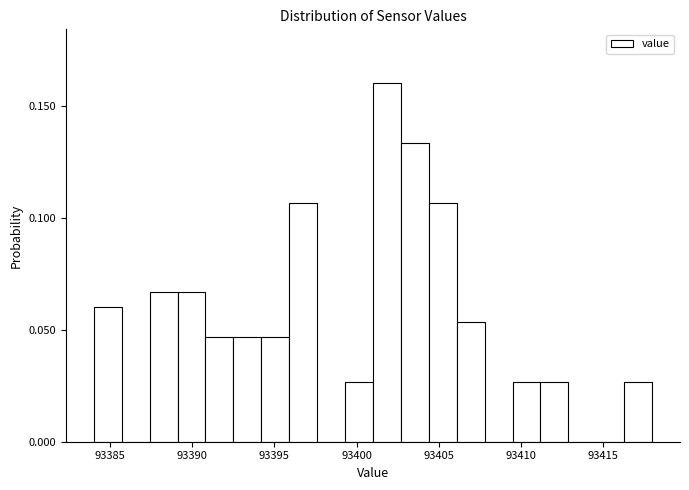

Around what value on the x-axis is the tallest bar? Give the approximate position of its centre, as read against the axis.

93402.0